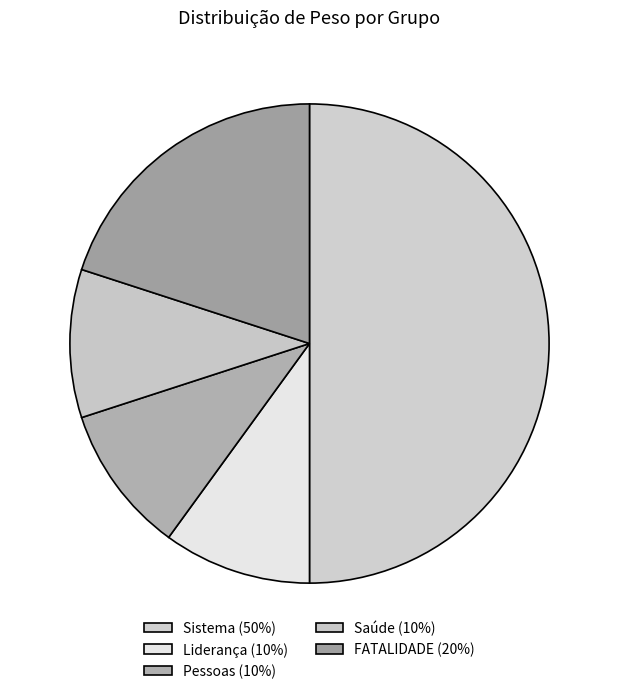

How many slices are in this pie chart?

5